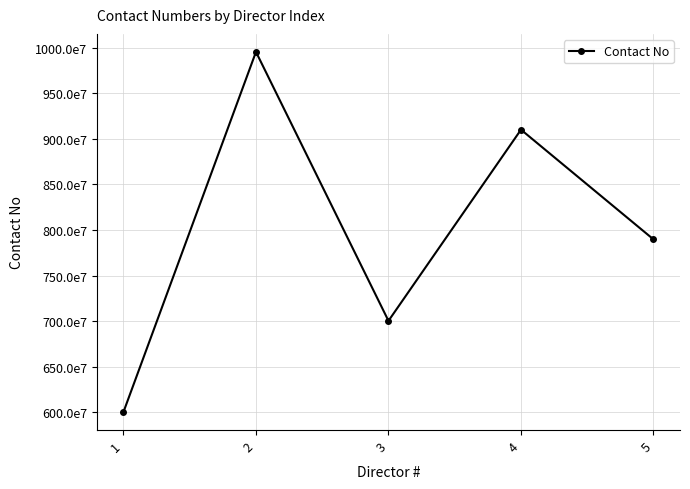

Rank the categories by value from lowest to highest.

1, 3, 5, 4, 2